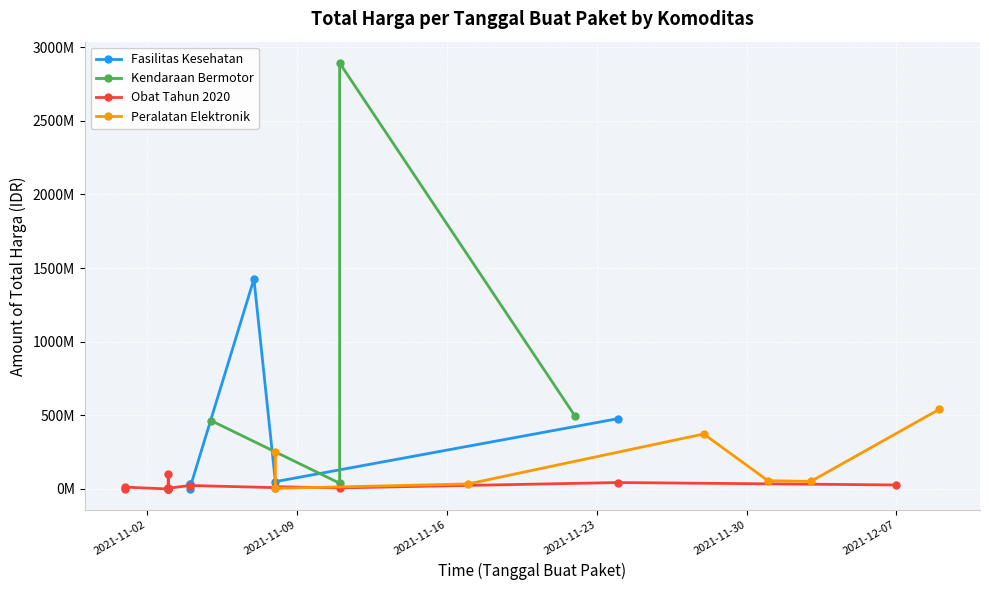

What is the difference between the second highest and minimum values?

1425789900